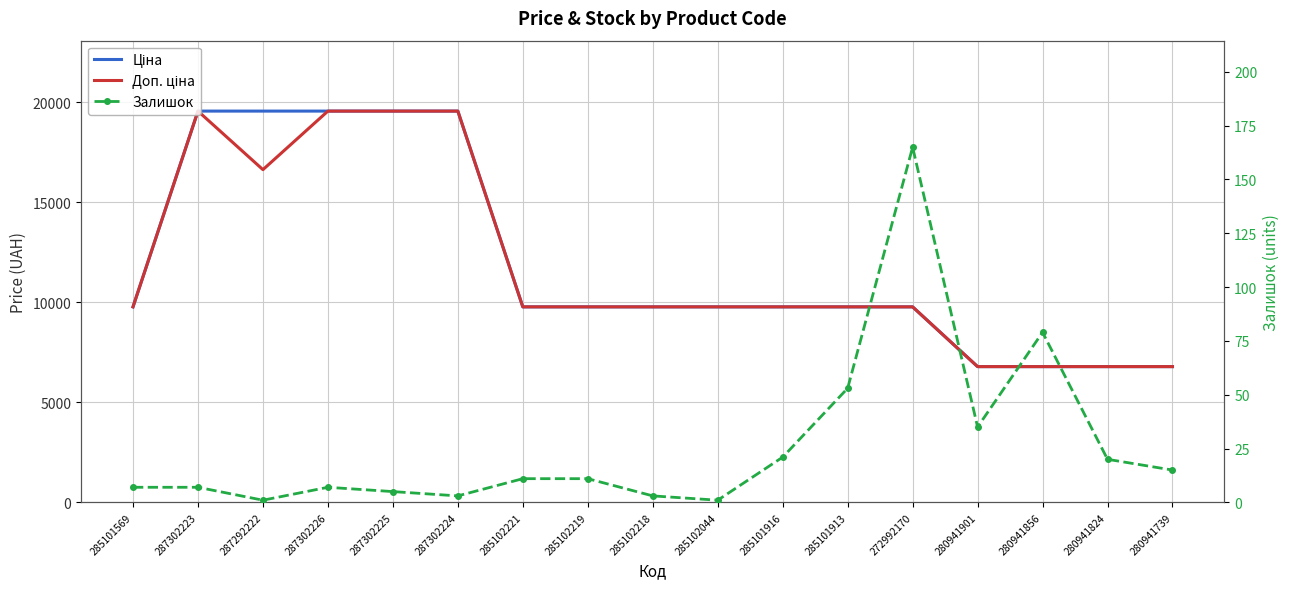

True or false: Ціна has more than 0 interior local peaks.

False